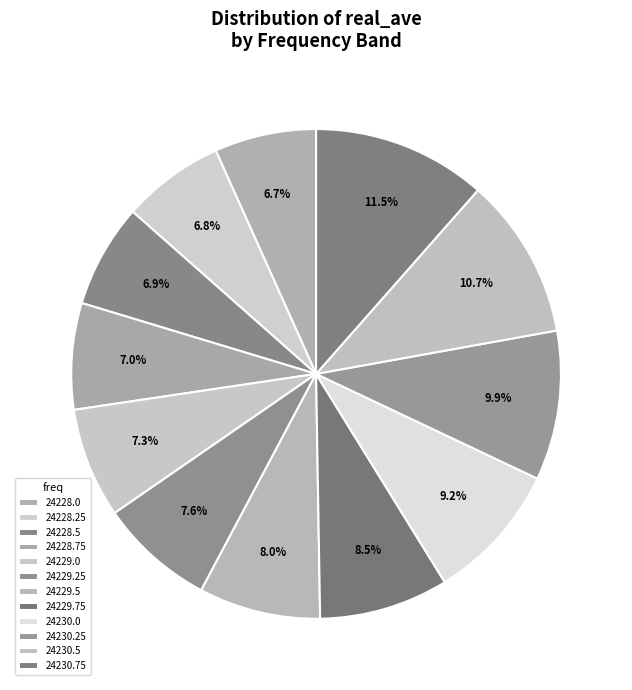

To the nearest percent, what is the combined percentage of 24228.0 and 24230.0?

16%